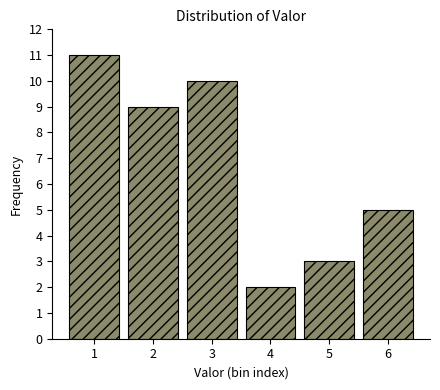

Reading left to right, transcribe all the data shown in this chart.

11	9	10	2	3	5